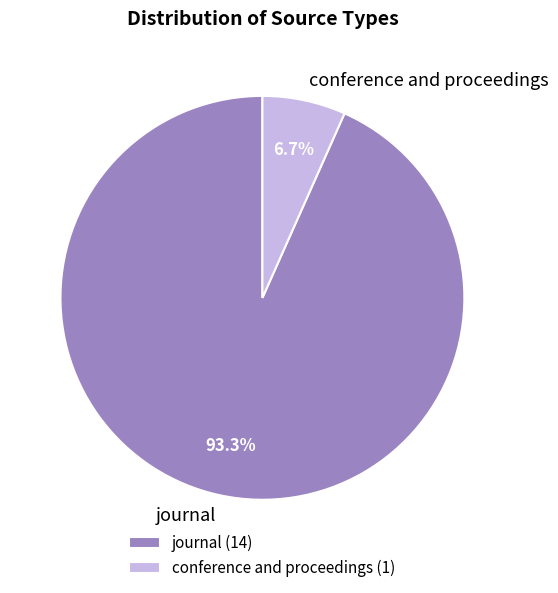

Count the number of slices in the pie.

2